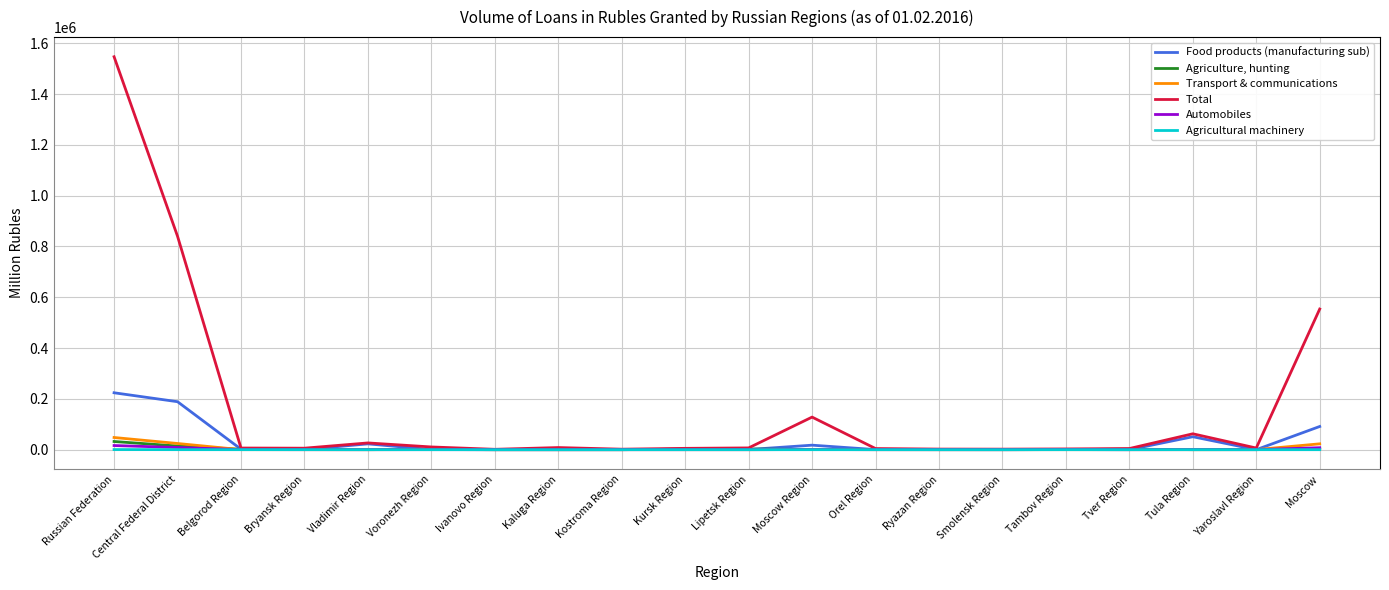

Which series changed the most between Tver Region and Tula Region?

Total